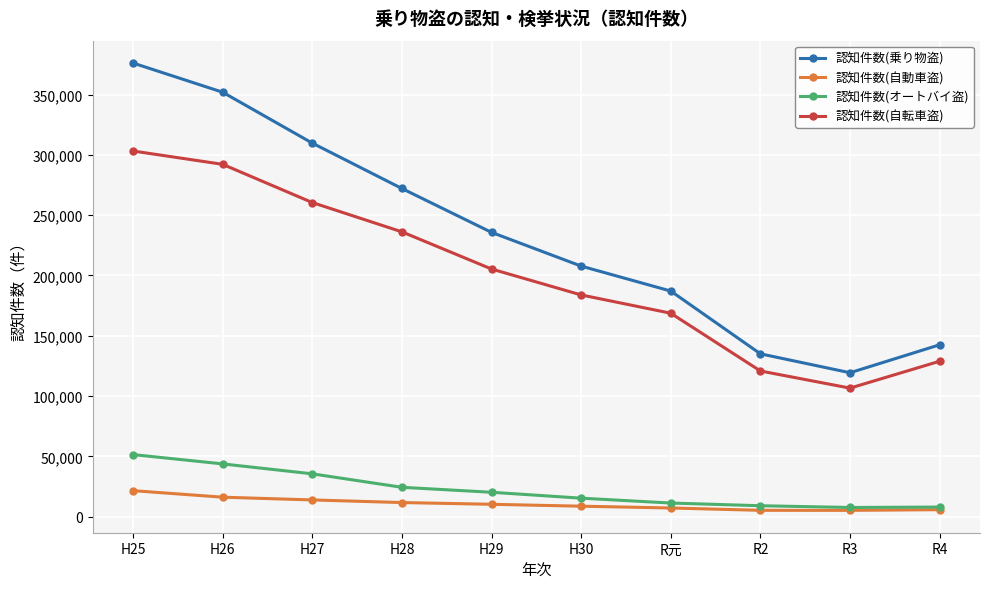

Is the value of 認知件数(自転車盗) at H27 greater than the value of 認知件数(乗り物盗) at R元?

Yes